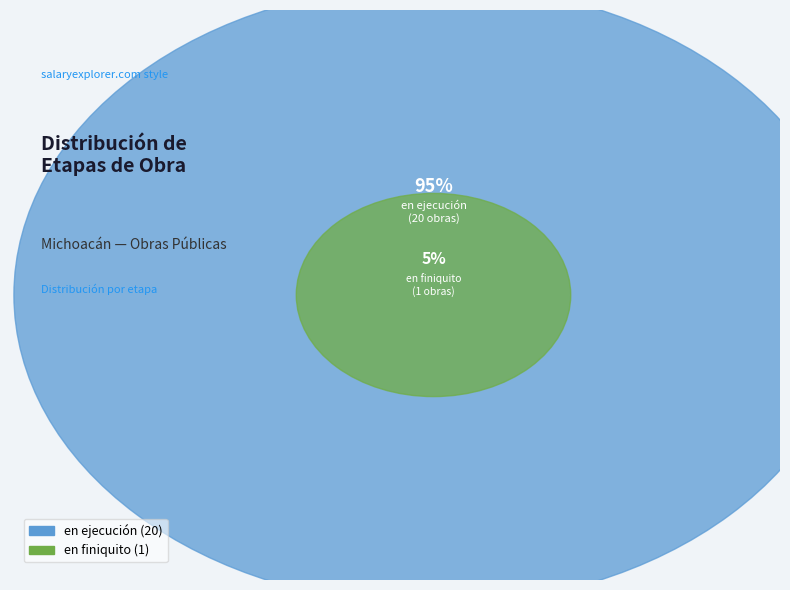

Which slice is the smallest?

en finiquito